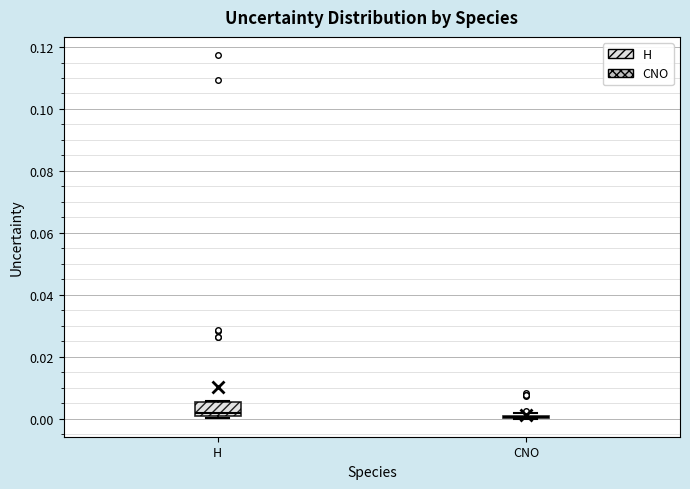

Comparing the boxes themselves (not the whiskers), which one is the tallest?

H